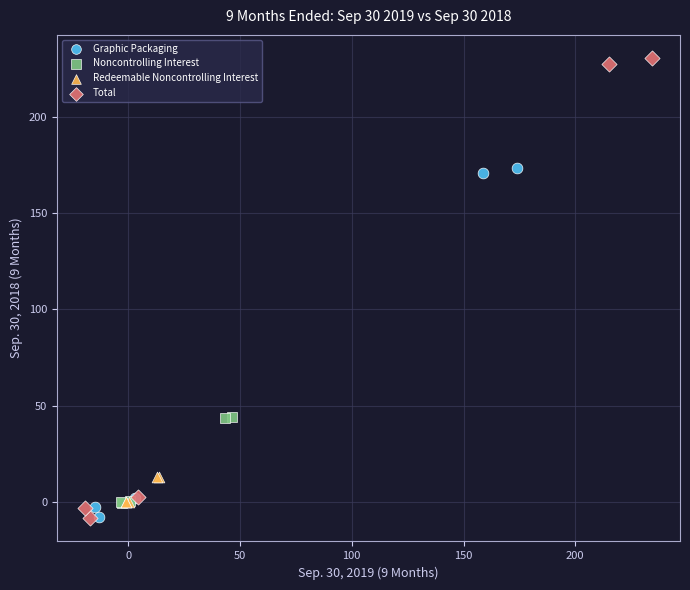

Which series contains the highest Y value?

Total